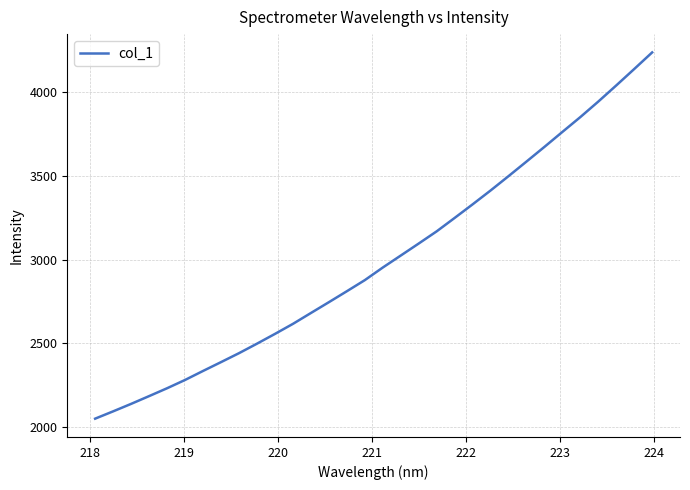

What is the minimum value shown in the chart?

2050.2